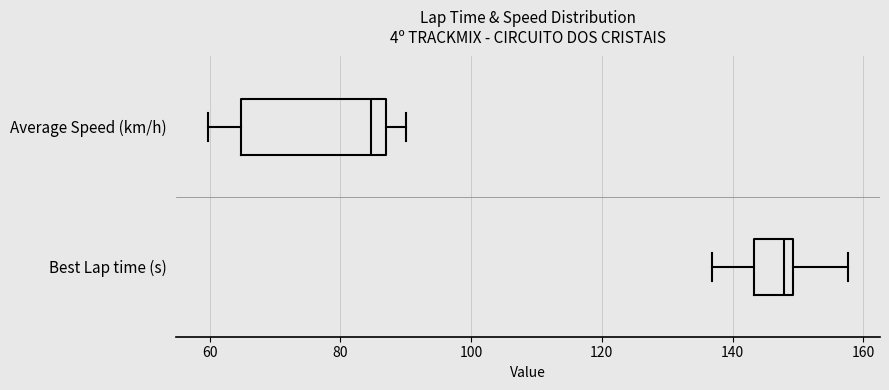

Reading bottom to top, transcribe this box plot: for each box, give where its median line is, the range the box spans, and where its two whiskers end, as read against the x-axis. The values are not printed on the chart, so give them approximately, as read against the axis.

Best Lap time (s): median 148, box 144 to 150, whiskers 136 to 158
Average Speed (km/h): median 84, box 64 to 86, whiskers 60 to 90